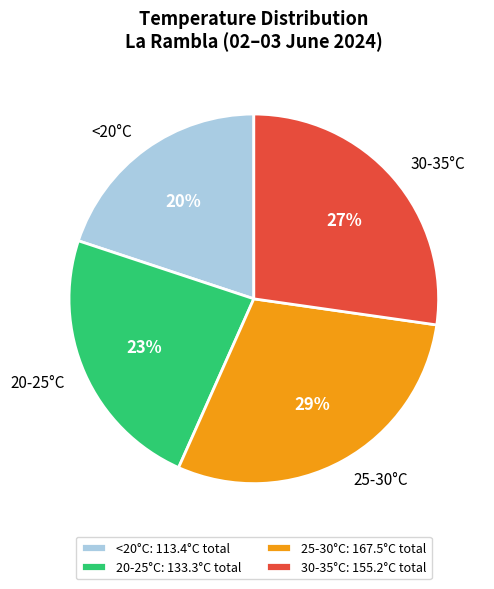

To the nearest percent, what percentage of the pie is <20°C?

20%